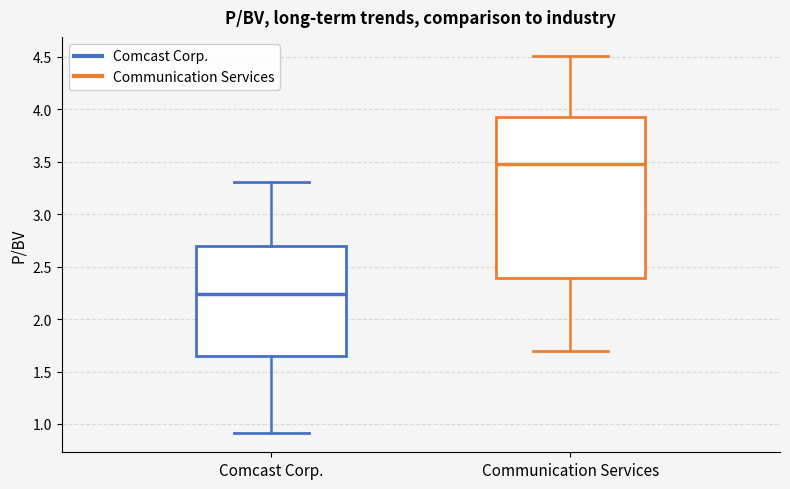

Which box's median line is the lowest?

Comcast Corp.